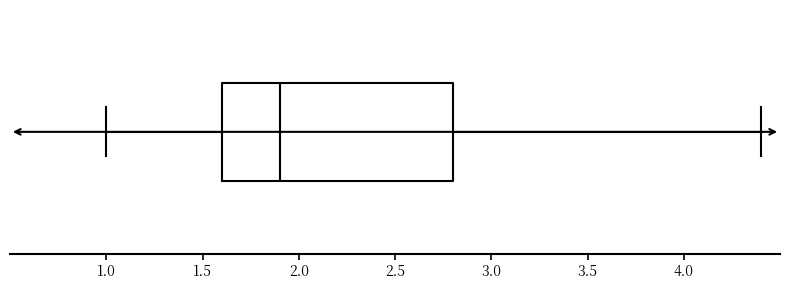

Read this box plot against the x-axis: the position of the median line, the range covered by the box, and the ends of both whiskers. The values are not printed on the chart, so give them approximately, as read against the axis.

median 1.9, box 1.6 to 2.8, whiskers 1.0 to 4.4